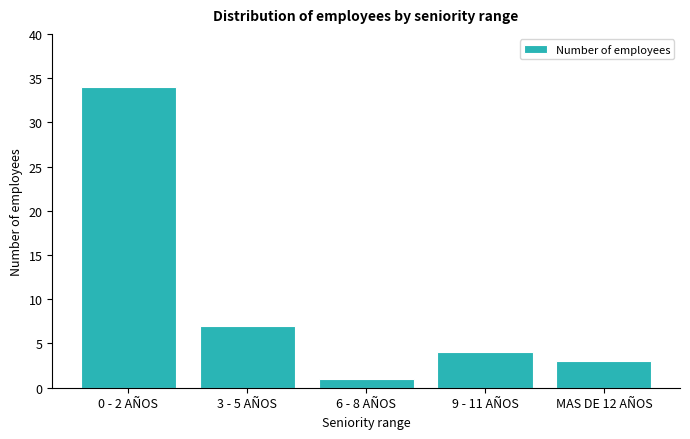

Reading left to right, what are all the values shown in this chart?

34	7	1	4	3